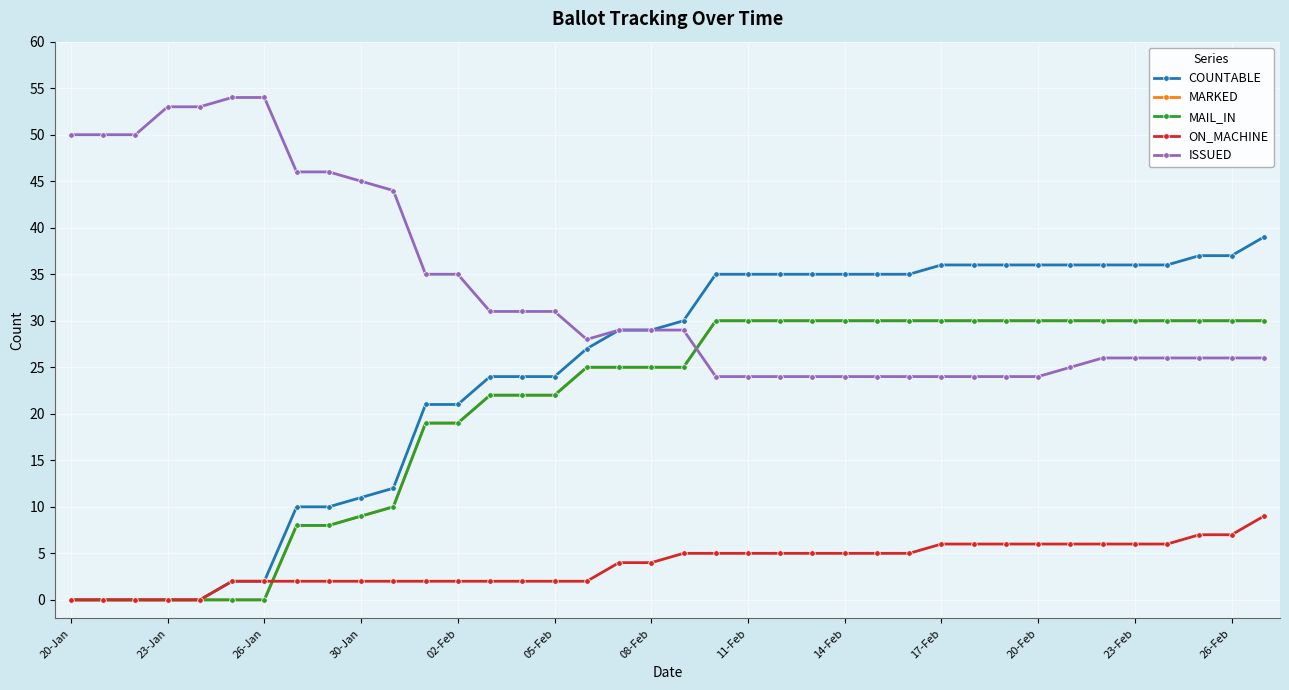

Does the chart have visible grid lines?

Yes